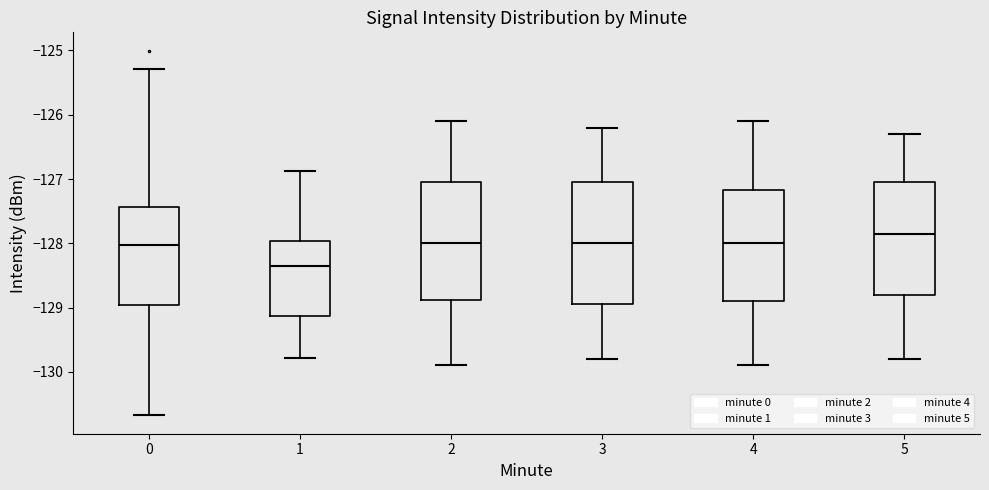

Reading left to right, read every box against the y-axis: the position of its median line, the range the box covers, and the ends of its whiskers. The values are not printed on the chart, so give them approximately, as read against the axis.

0: median -128.0, box -129.0 to -127.4, whiskers -130.7 to -125.3
1: median -128.4, box -129.1 to -128.0, whiskers -129.8 to -126.9
2: median -128.0, box -128.9 to -127.0, whiskers -129.9 to -126.1
3: median -128.0, box -128.9 to -127.0, whiskers -129.8 to -126.2
4: median -128.0, box -128.9 to -127.2, whiskers -129.9 to -126.1
5: median -127.8, box -128.8 to -127.0, whiskers -129.8 to -126.3